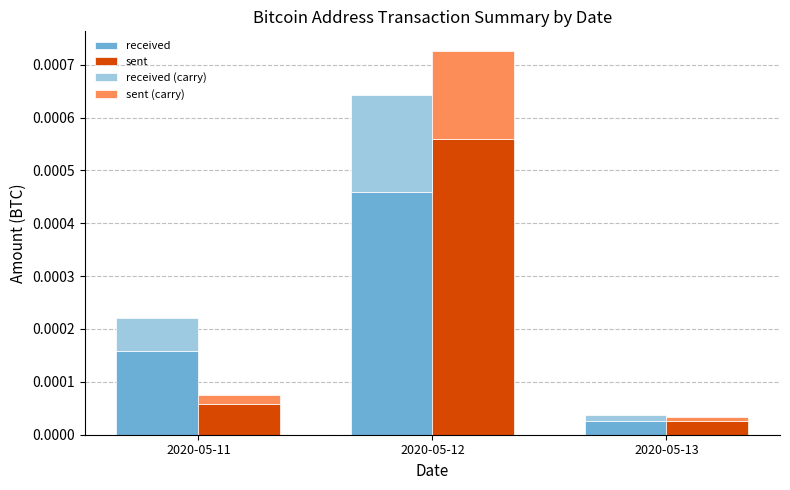

The sent series shows 0.0 at 2020-05-13. True or false?

False